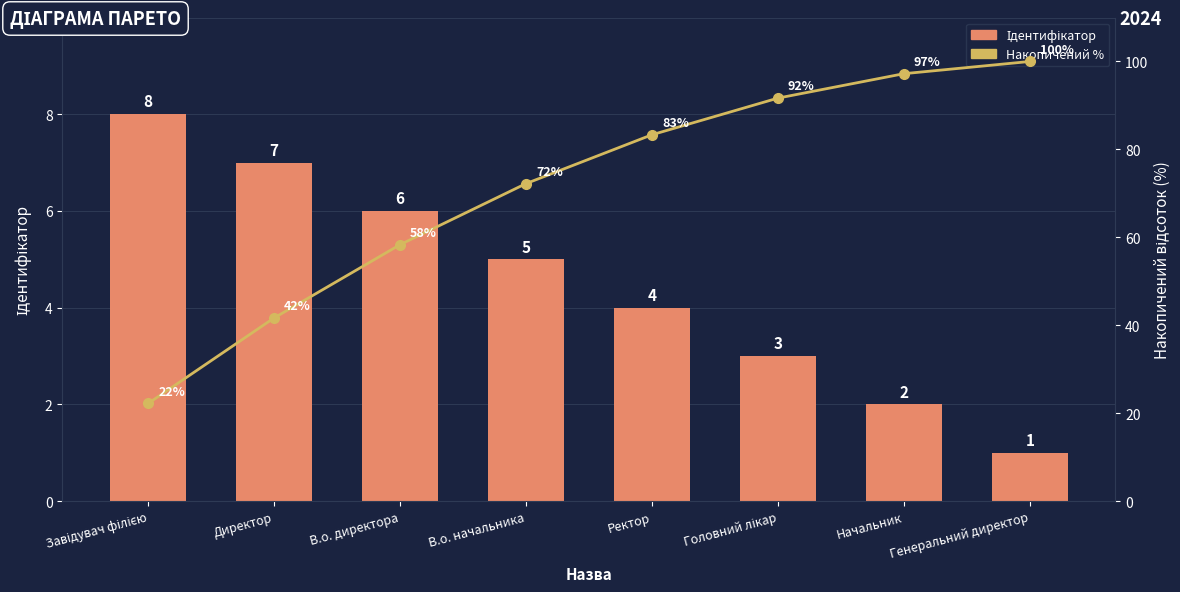

At Начальник, list the series in order from largest to smallest.

Накопичений %, Ідентифікатор